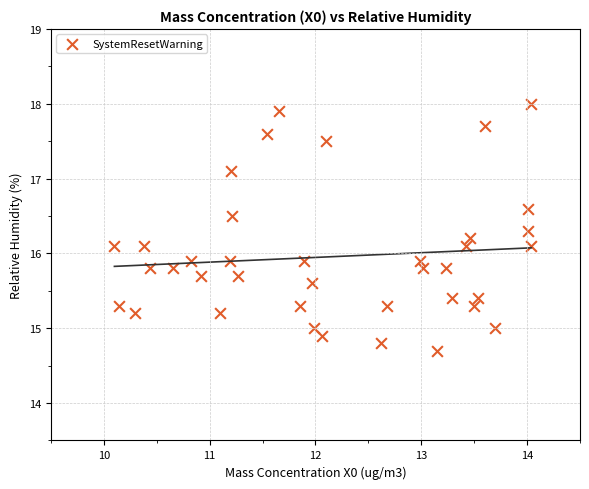

What is the range of Y values (max minus min)?

3.3